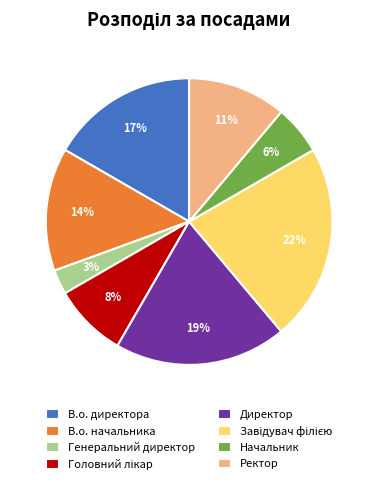

How many slices are in this pie chart?

8